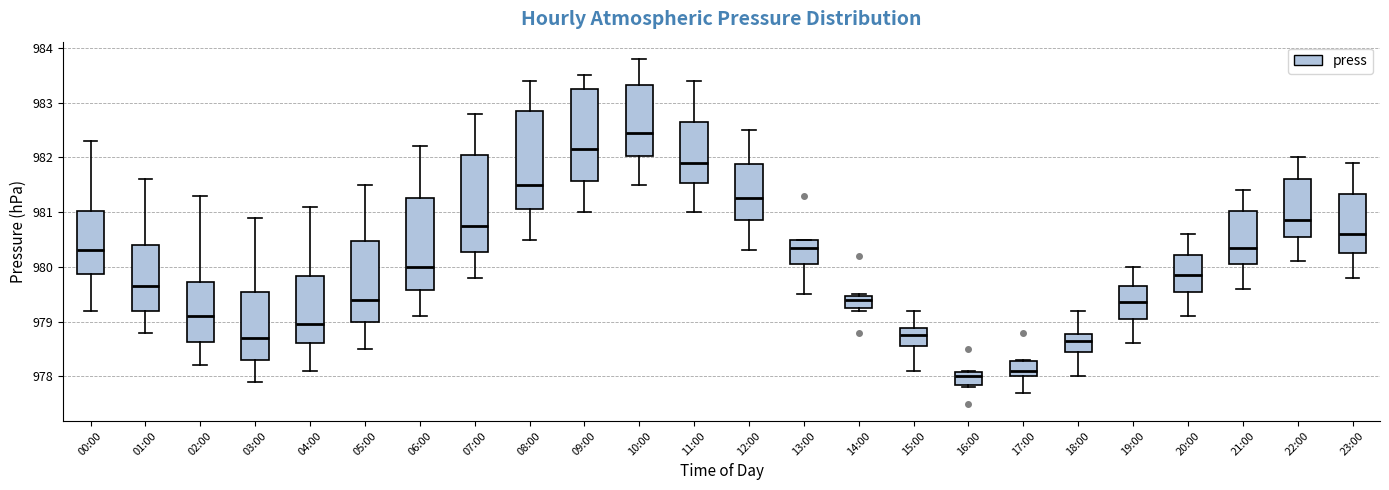

Reading left to right, transcribe this box plot: for each box, give where its median line is, the range the box spans, and where its two whiskers end, as read against the y-axis. The values are not printed on the chart, so give them approximately, as read against the axis.

00:00: median 980.3, box 979.9 to 981.0, whiskers 979.2 to 982.3
01:00: median 979.7, box 979.2 to 980.4, whiskers 978.8 to 981.6
02:00: median 979.1, box 978.6 to 979.7, whiskers 978.2 to 981.3
03:00: median 978.7, box 978.3 to 979.6, whiskers 977.9 to 980.9
04:00: median 979.0, box 978.6 to 979.8, whiskers 978.1 to 981.1
05:00: median 979.4, box 979.0 to 980.5, whiskers 978.5 to 981.5
06:00: median 980.0, box 979.6 to 981.3, whiskers 979.1 to 982.2
07:00: median 980.8, box 980.3 to 982.1, whiskers 979.8 to 982.8
08:00: median 981.5, box 981.1 to 982.9, whiskers 980.5 to 983.4
09:00: median 982.2, box 981.6 to 983.3, whiskers 981.0 to 983.5
10:00: median 982.5, box 982.0 to 983.3, whiskers 981.5 to 983.8
11:00: median 981.9, box 981.5 to 982.7, whiskers 981.0 to 983.4
12:00: median 981.3, box 980.9 to 981.9, whiskers 980.3 to 982.5
13:00: median 980.4, box 980.1 to 980.5, whiskers 979.5 to 980.5
14:00: median 979.4, box 979.3 to 979.5, whiskers 979.2 to 979.5
15:00: median 978.8, box 978.6 to 978.9, whiskers 978.1 to 979.2
16:00: median 978.0, box 977.9 to 978.1, whiskers 977.8 to 978.1
17:00: median 978.1, box 978.0 to 978.3, whiskers 977.7 to 978.3
18:00: median 978.7, box 978.5 to 978.8, whiskers 978.0 to 979.2
19:00: median 979.4, box 979.1 to 979.7, whiskers 978.6 to 980.0
20:00: median 979.9, box 979.6 to 980.2, whiskers 979.1 to 980.6
21:00: median 980.4, box 980.1 to 981.0, whiskers 979.6 to 981.4
22:00: median 980.9, box 980.6 to 981.6, whiskers 980.1 to 982.0
23:00: median 980.6, box 980.3 to 981.3, whiskers 979.8 to 981.9